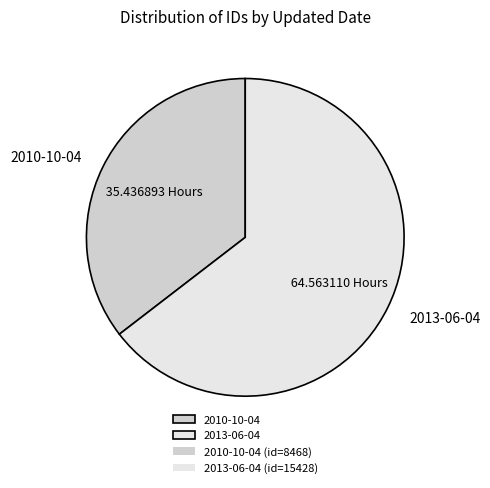

Combined, do 2010-10-04 and 2013-06-04 account for over 50%?

Yes